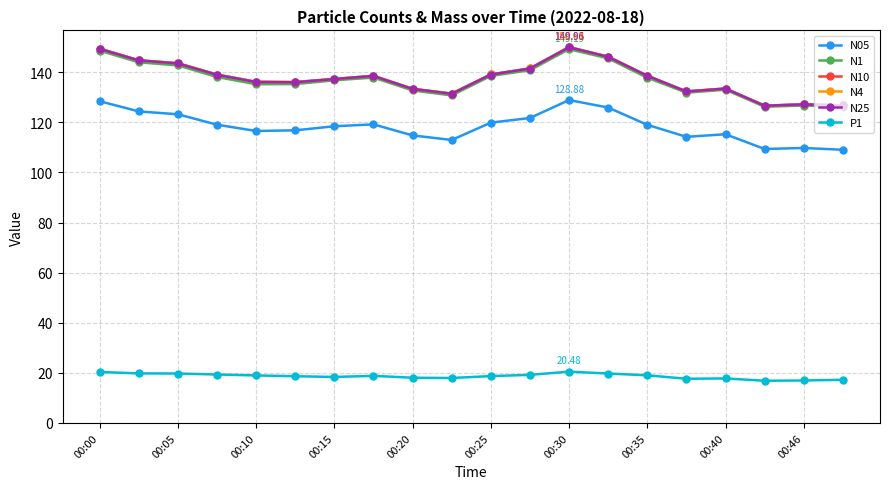

True or false: P1 has more than 1 interior local peaks.

True